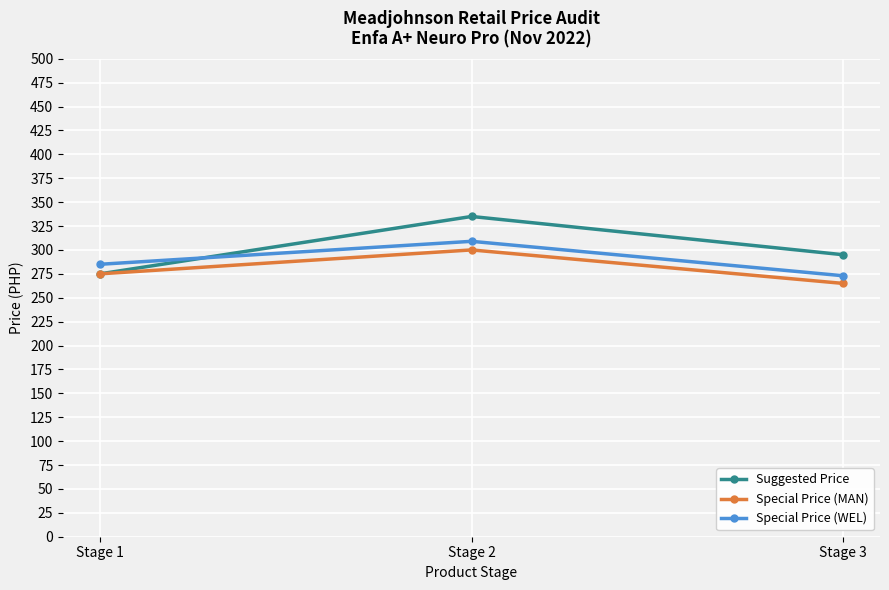

List the series in order of their overall mean, lowest first.

Special Price (MAN), Special Price (WEL), Suggested Price